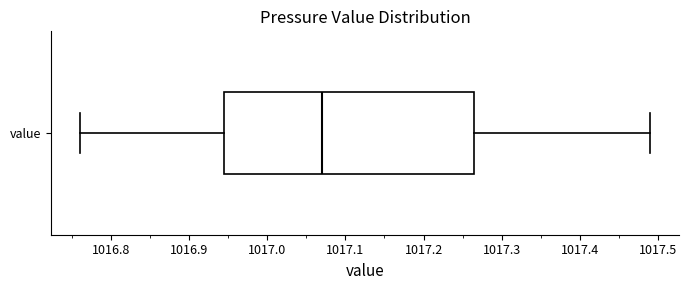

Transcribe this box plot: give where the median line is, the range the box spans, and where the two whiskers end, as read against the x-axis. The values are not printed on the chart, so give them approximately, as read against the axis.

median 1017.07, box 1016.95 to 1017.27, whiskers 1016.76 to 1017.49